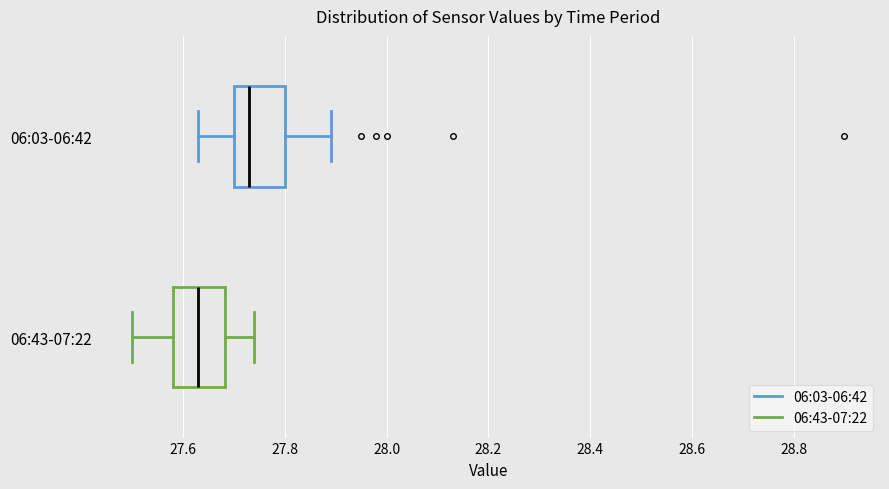

Reading bottom to top, transcribe this box plot: for each box, give where its median line is, the range the box spans, and where its two whiskers end, as read against the x-axis. The values are not printed on the chart, so give them approximately, as read against the axis.

06:43-07:22: median 27.64, box 27.58 to 27.68, whiskers 27.50 to 27.74
06:03-06:42: median 27.74, box 27.70 to 27.80, whiskers 27.64 to 27.90